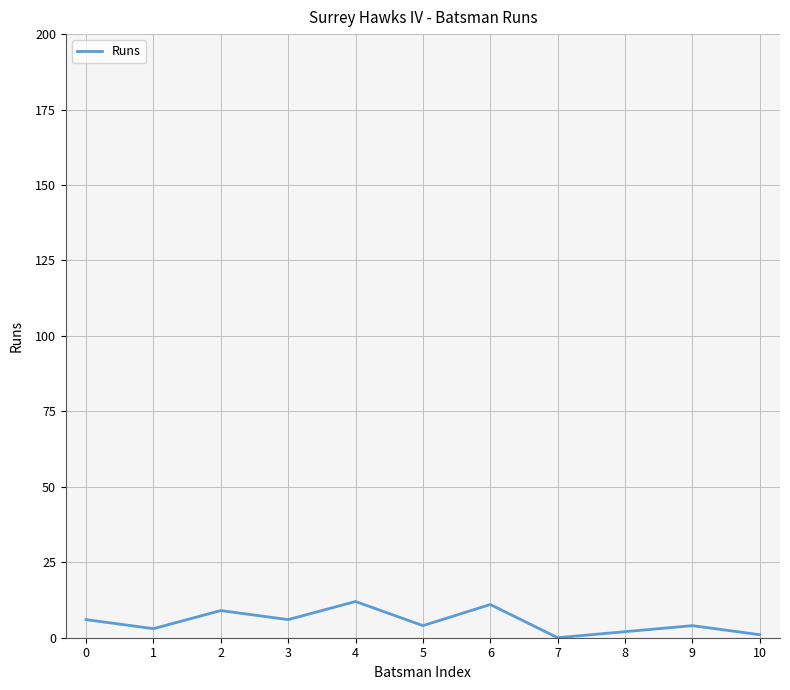

What is the greatest value displayed?

12